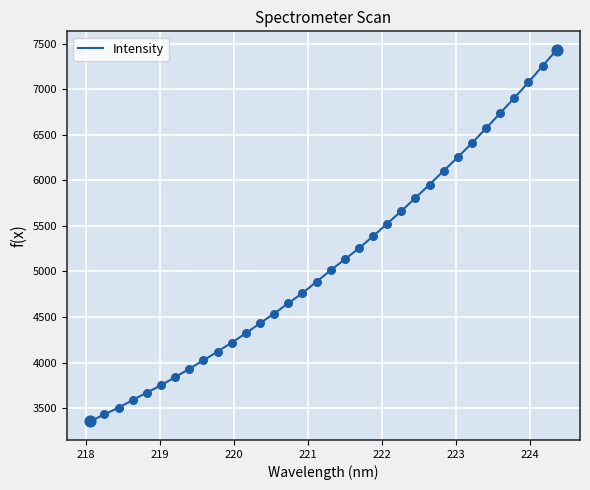

What is the difference between the maximum and minimum values?

4077.3